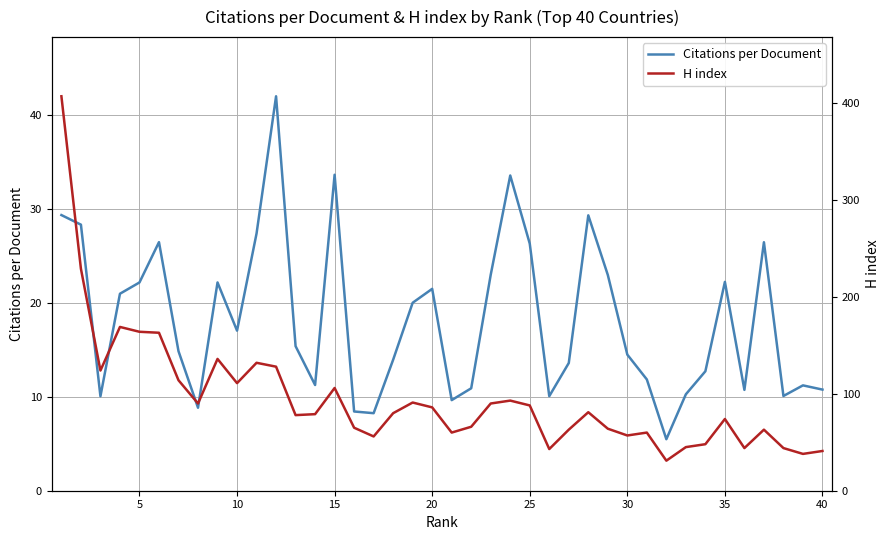

What is the highest value of the Citations per Document series?

42.0